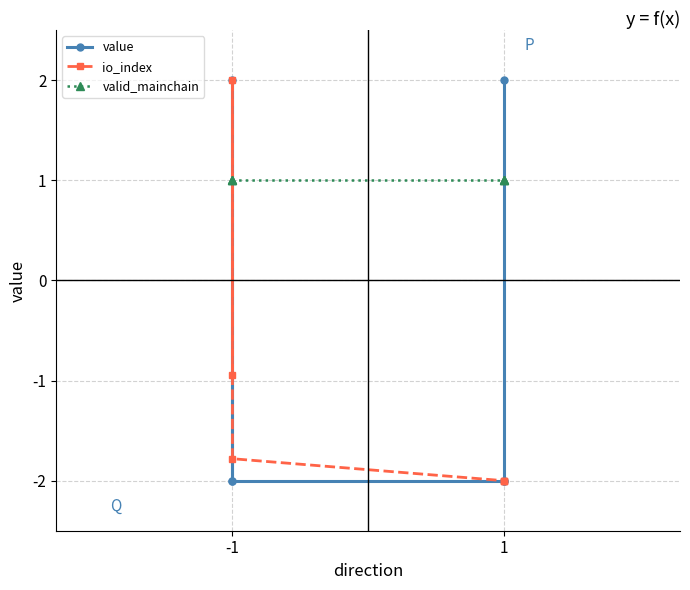

At which category does the chart reach its minimum across all series?

-1